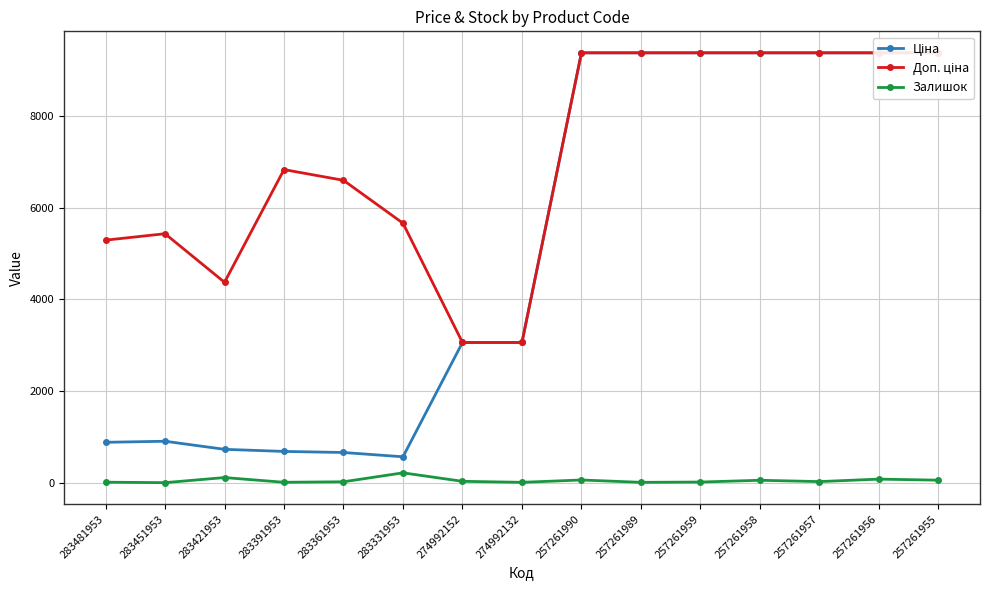

What is the sum of all Доп. ціна values?

105965.1